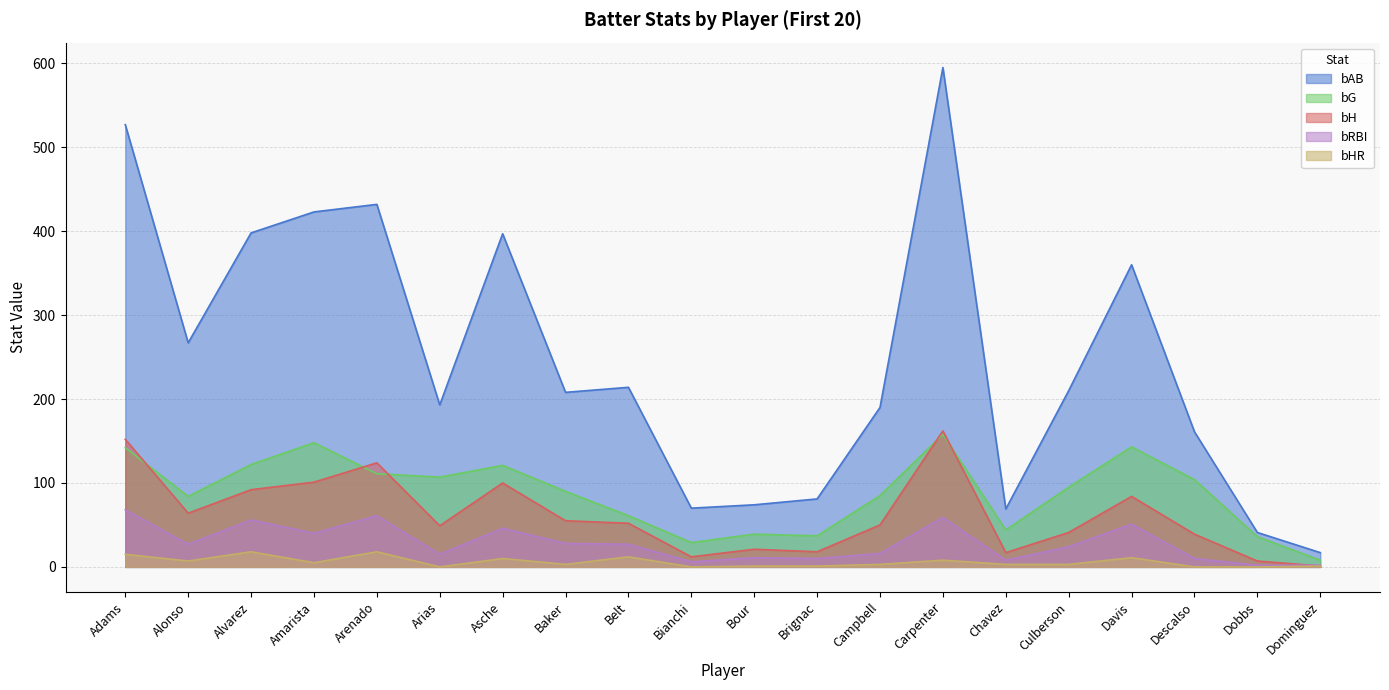

Reading left to right, list all the values displayed in this chart.

bAB: Adams=527	Alonso=267	Alvarez=398	Amarista=423	Arenado=432	Arias=193	Asche=397	Baker=208	Belt=214	Bianchi=70	Bour=74	Brignac=81	Campbell=190	Carpenter=595	Chavez=69	Culberson=210	Davis=360	Descalso=161	Dobbs=41	Dominguez=17
bG: Adams=142	Alonso=84	Alvarez=122	Amarista=148	Arenado=111	Arias=107	Asche=121	Baker=90	Belt=61	Bianchi=29	Bour=39	Brignac=37	Campbell=85	Carpenter=158	Chavez=44	Culberson=95	Davis=143	Descalso=104	Dobbs=36	Dominguez=8
bH: Adams=152	Alonso=64	Alvarez=92	Amarista=101	Arenado=124	Arias=49	Asche=100	Baker=55	Belt=52	Bianchi=12	Bour=21	Brignac=18	Campbell=50	Carpenter=162	Chavez=17	Culberson=41	Davis=84	Descalso=39	Dobbs=7	Dominguez=1
bRBI: Adams=68	Alonso=27	Alvarez=56	Amarista=40	Arenado=61	Arias=15	Asche=46	Baker=28	Belt=27	Bianchi=6	Bour=11	Brignac=10	Campbell=16	Carpenter=59	Chavez=8	Culberson=24	Davis=51	Descalso=10	Dobbs=2	Dominguez=2
bHR: Adams=15	Alonso=7	Alvarez=18	Amarista=5	Arenado=18	Arias=0	Asche=10	Baker=3	Belt=12	Bianchi=0	Bour=1	Brignac=1	Campbell=3	Carpenter=8	Chavez=3	Culberson=3	Davis=11	Descalso=0	Dobbs=0	Dominguez=1